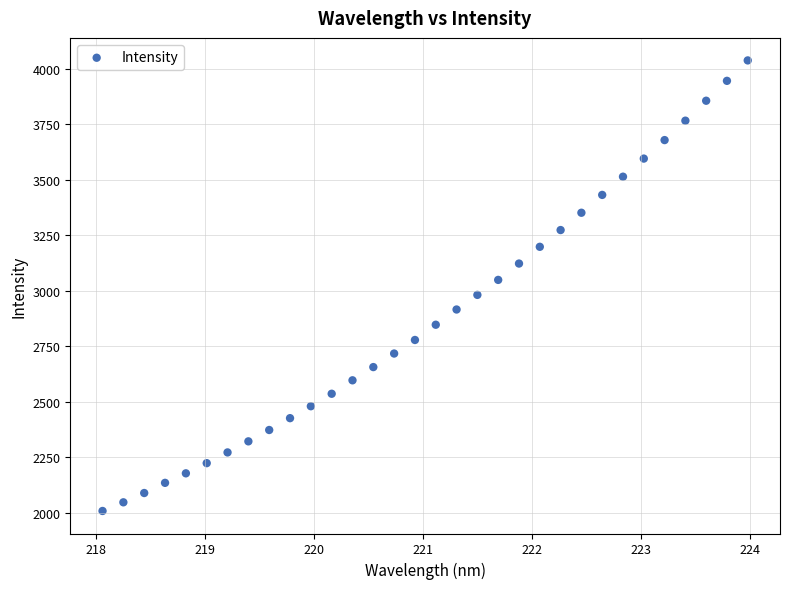

What is the range of X values (max minus min)?

5.9